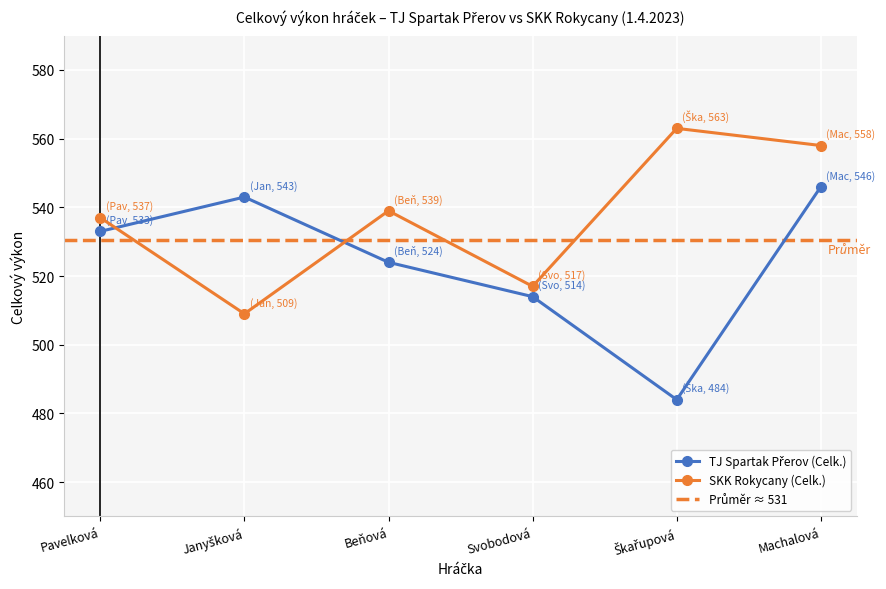

At which category does the chart reach its minimum across all series?

Škařupová